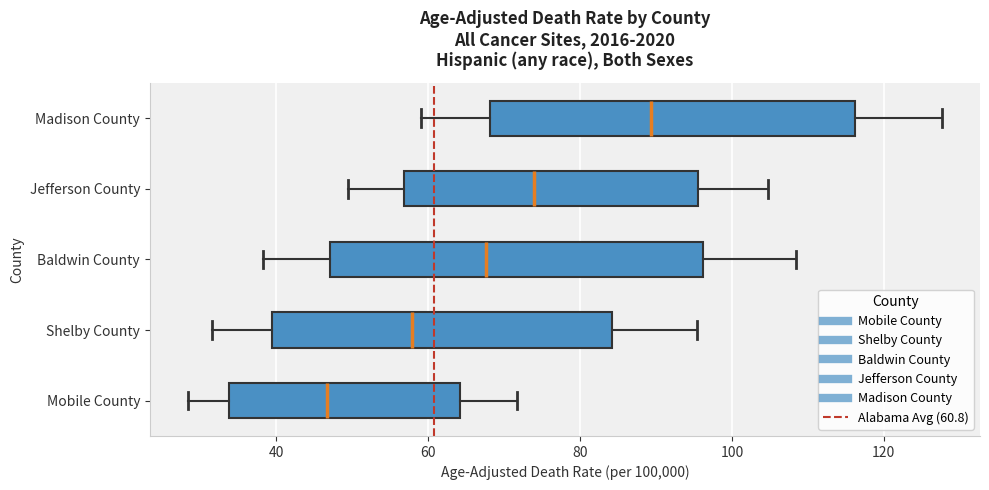

Which box's median line is the furthest to the left?

Mobile County